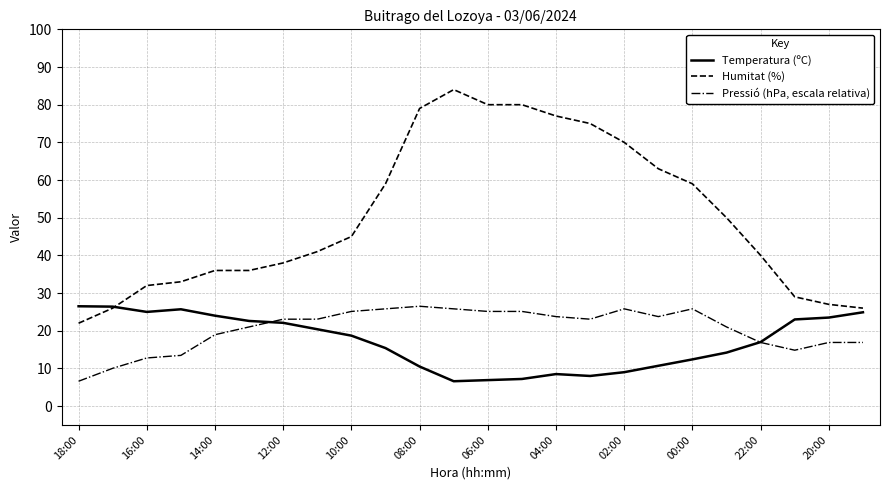

What is the minimum value shown in the chart?

6.6